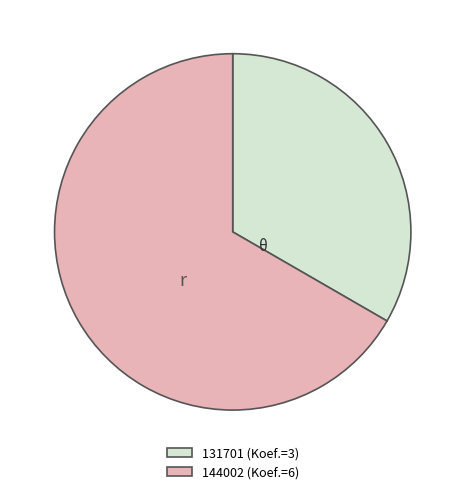

How many slices are in this pie chart?

2